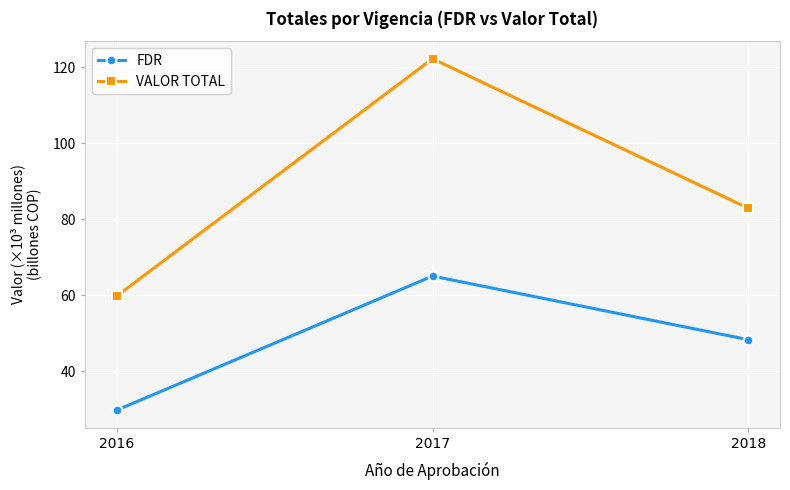

The FDR series shows 12.6 at 2018. True or false?

False